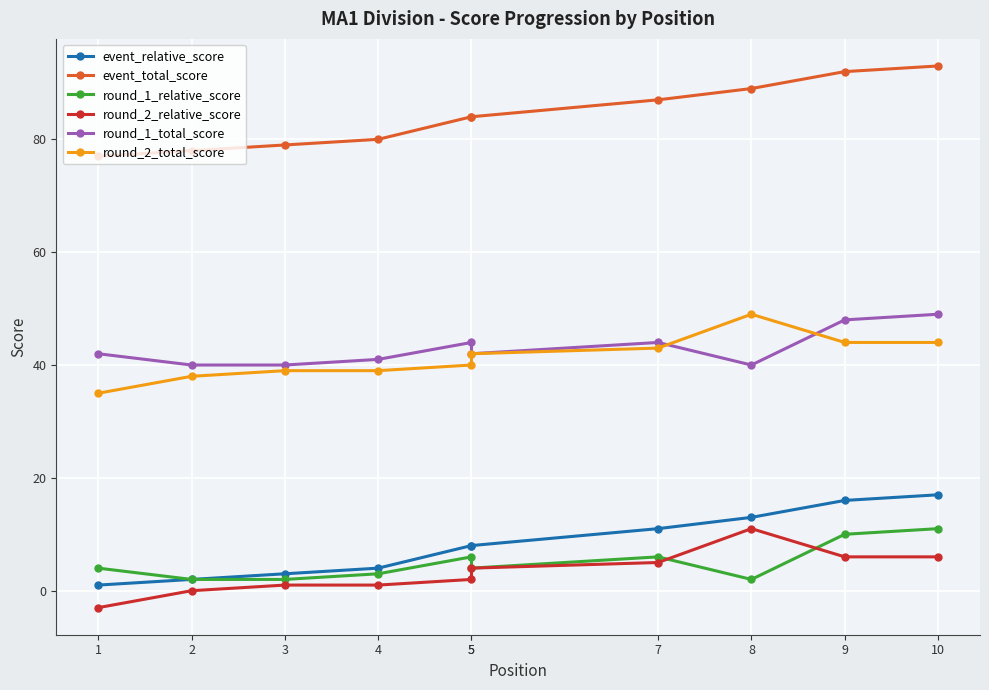

How many data points in event_total_score are above 84?

4